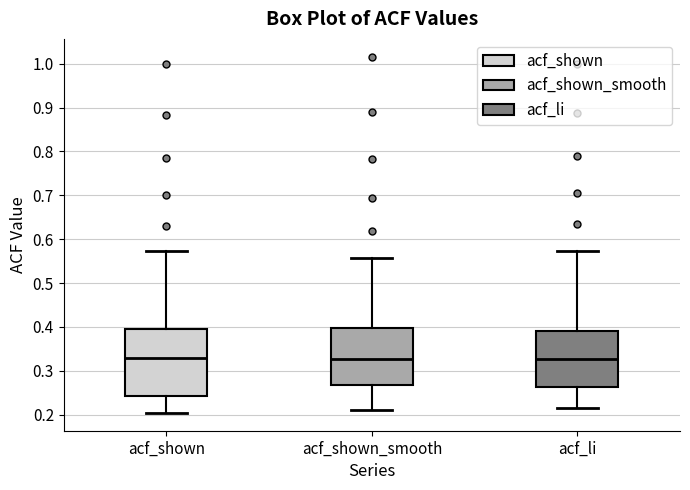

Which box is the tallest, from its lower edge to its upper edge?

acf_shown